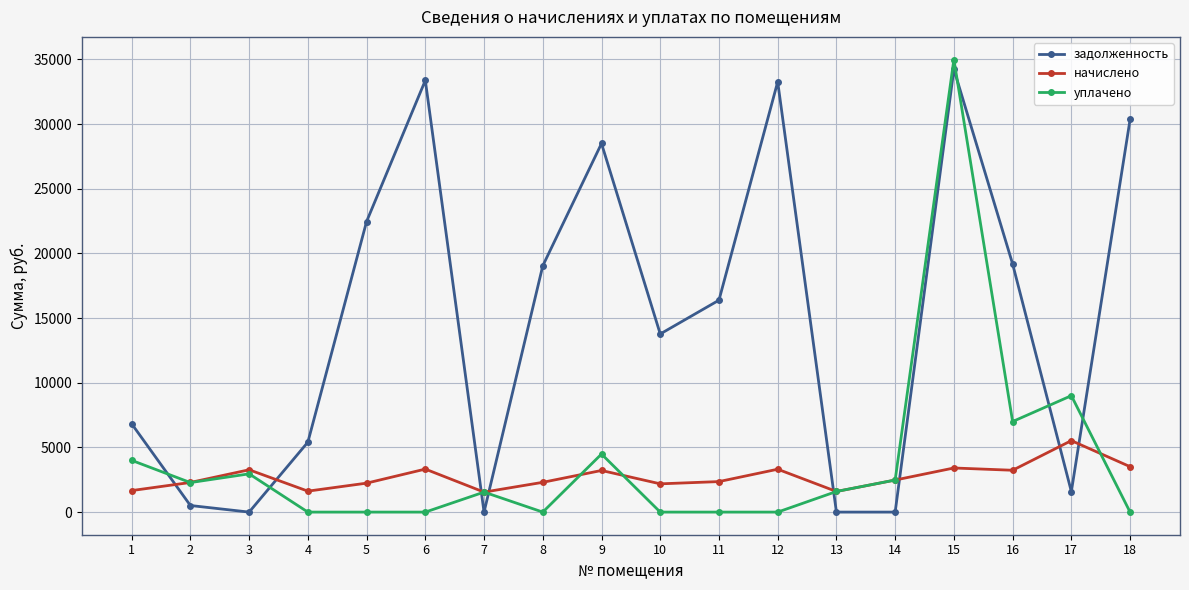

True or false: задолженность and уплачено intersect in this chart.

True